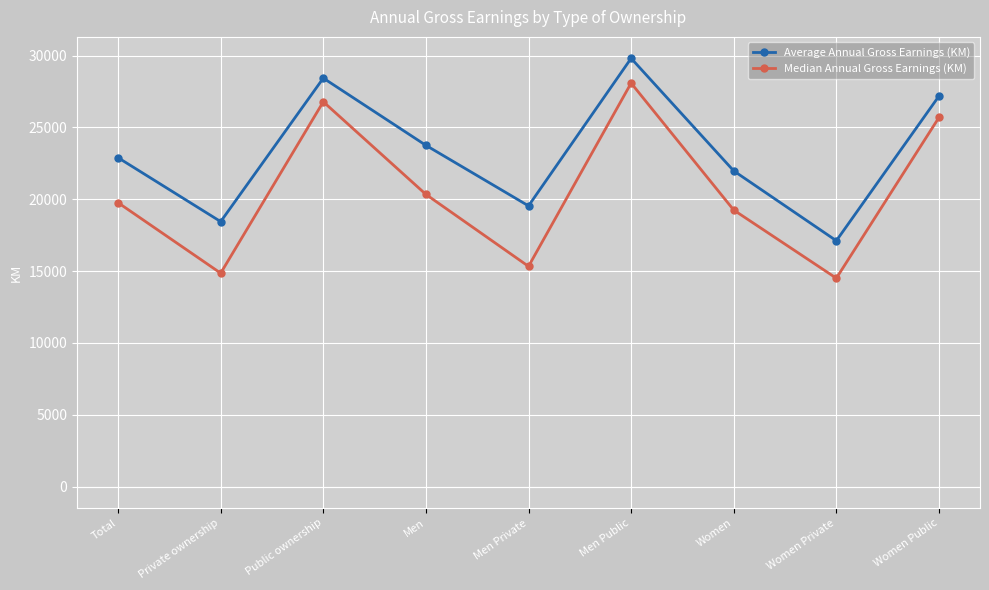

What is the total value across all series at Men Public?

57907